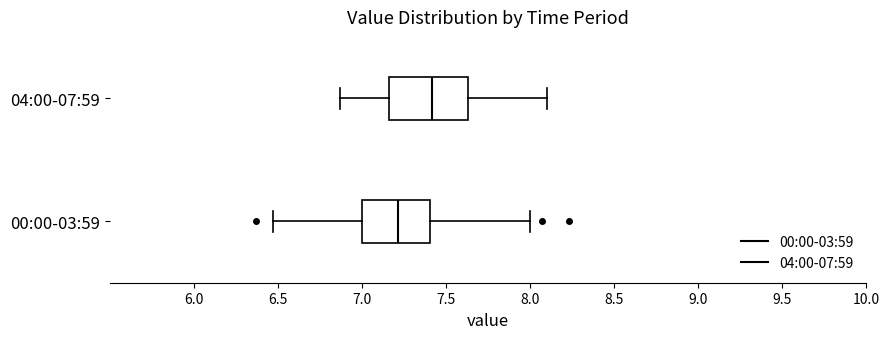

Where does the left whisker of the box for 00:00-03:59 end on the x-axis? The values are not printed on the chart, so give them approximately, as read against the axis.

6.45